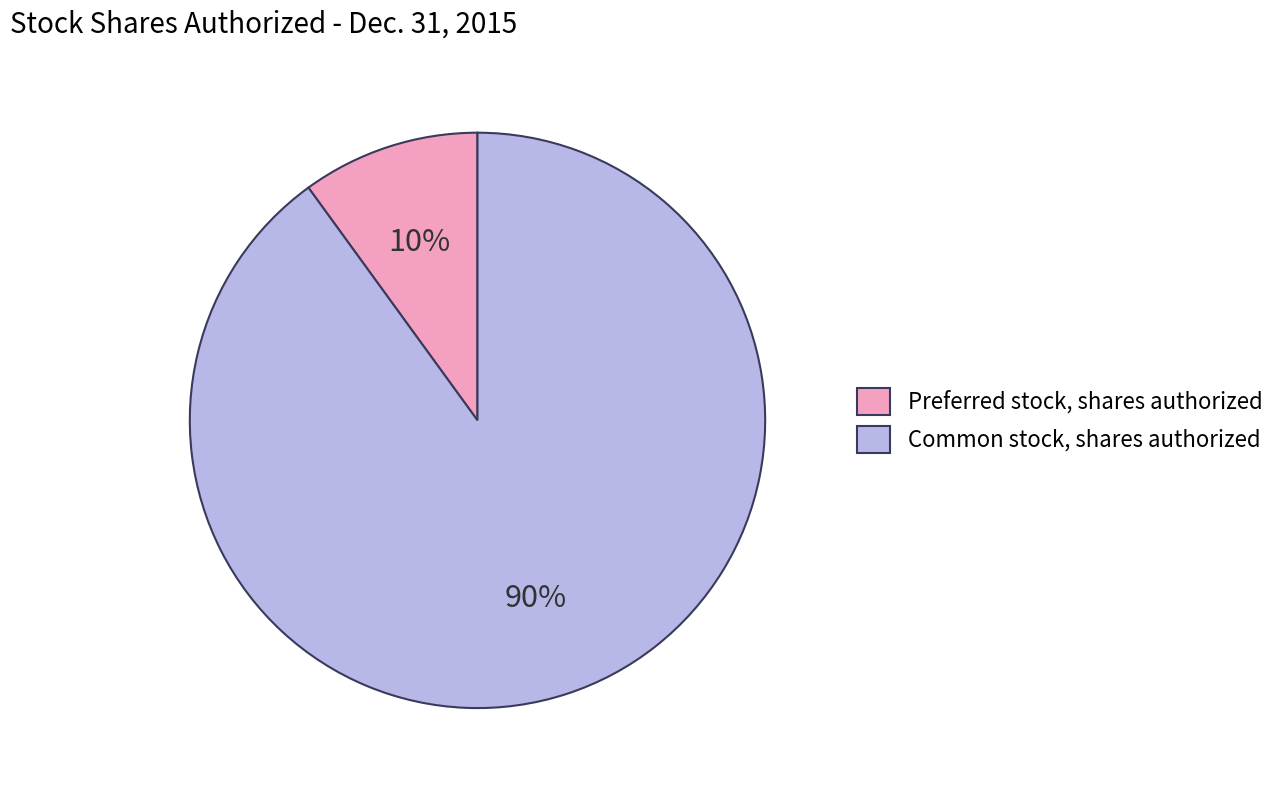

To the nearest percent, what is the combined percentage of Preferred stock, shares authorized and Common stock, shares authorized?

100%